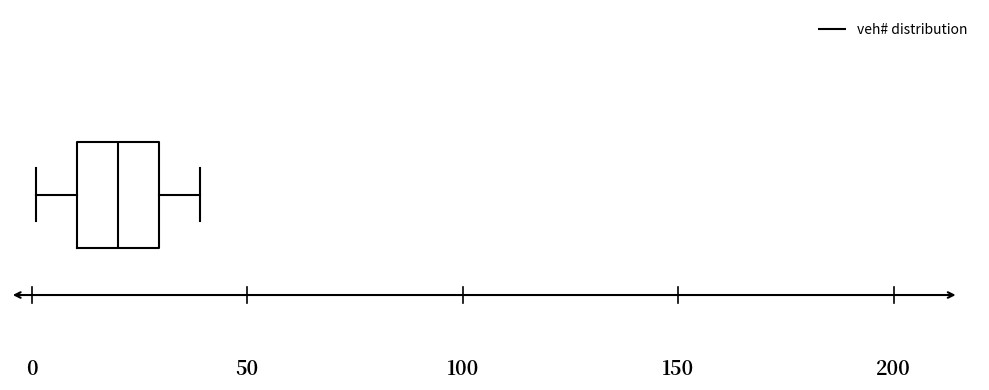

Read this box plot against the x-axis: the position of the median line, the range covered by the box, and the ends of both whiskers. The values are not printed on the chart, so give them approximately, as read against the axis.

median 20, box 10 to 30, whiskers 0 to 40